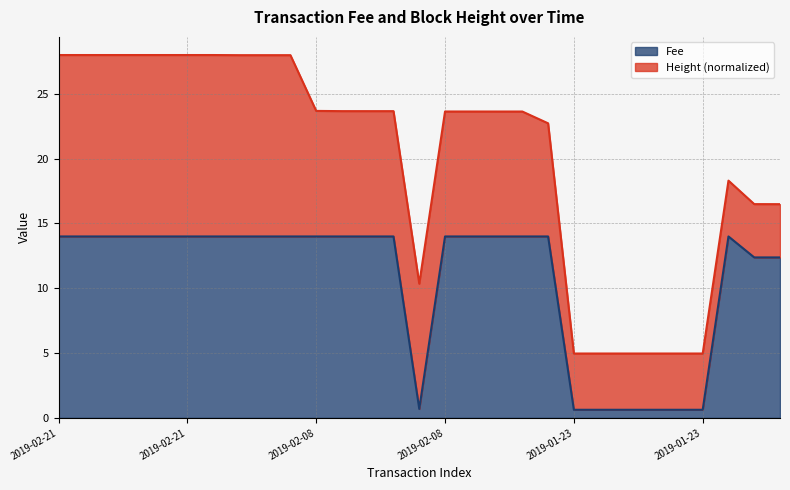

The value at 2019-01-23 14:10:43 is 0.6. True or false?

True